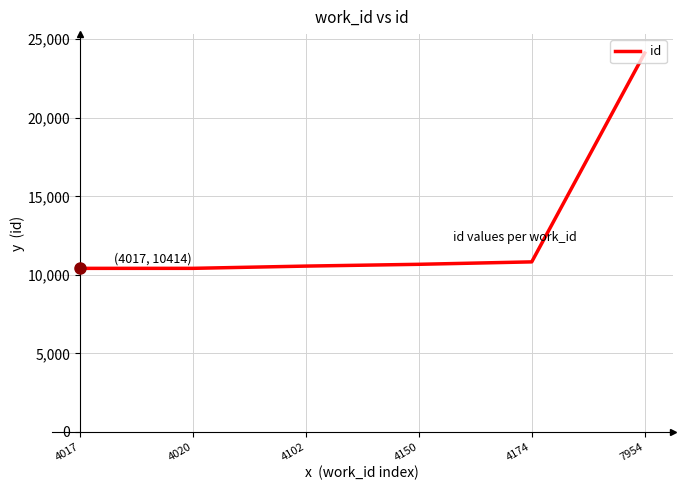

Does the chart display data point markers on the line(s)?

No